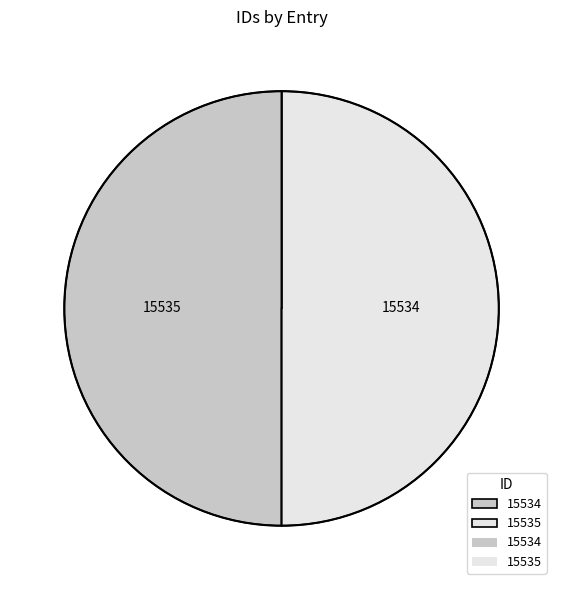

Which slice represents more than half of the pie?

15535